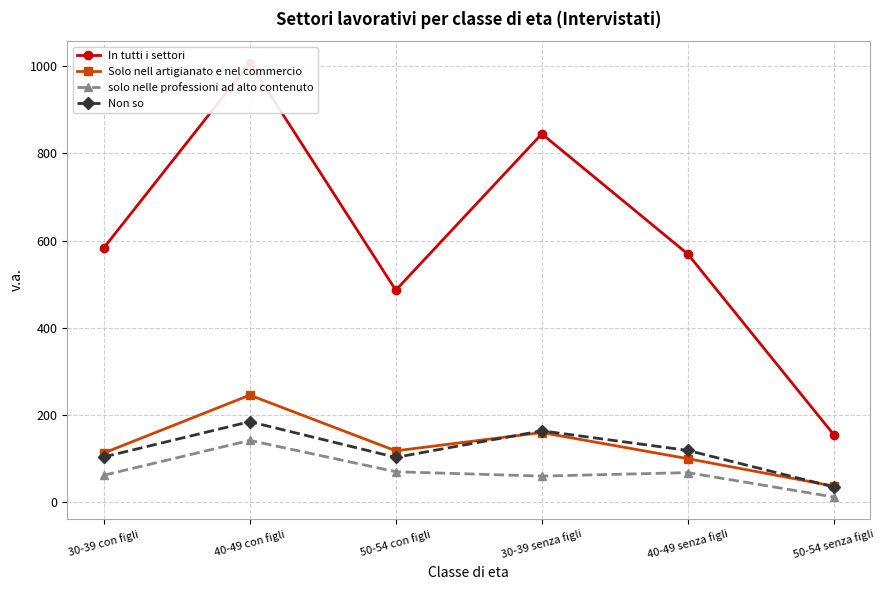

What is the value of the Solo nell artigianato e nel commercio point at the 4th from the left?

159